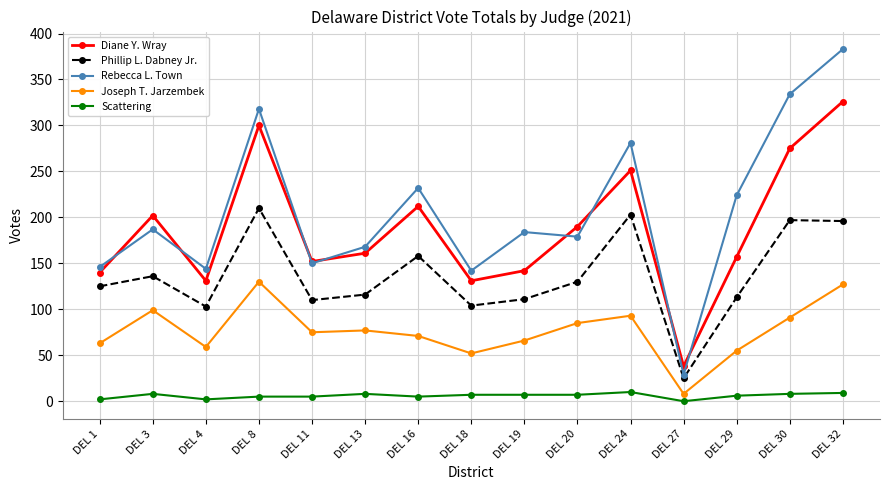

At which category does Rebecca L. Town reach its first local peak?

DEL 3